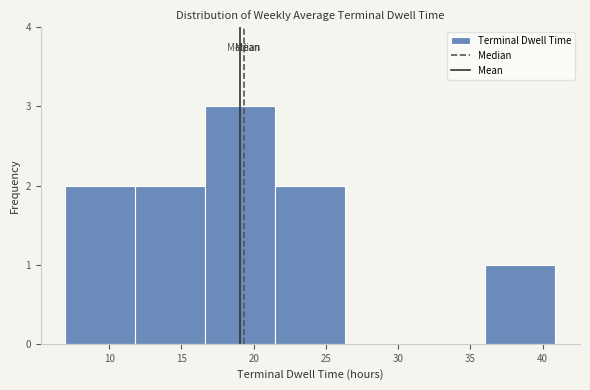

How tall is the bar that spans 36.0 to 41.0 on the x-axis? Neither the bar edges nor the heights are printed on the chart, so give them approximately, as read against the axes.

1